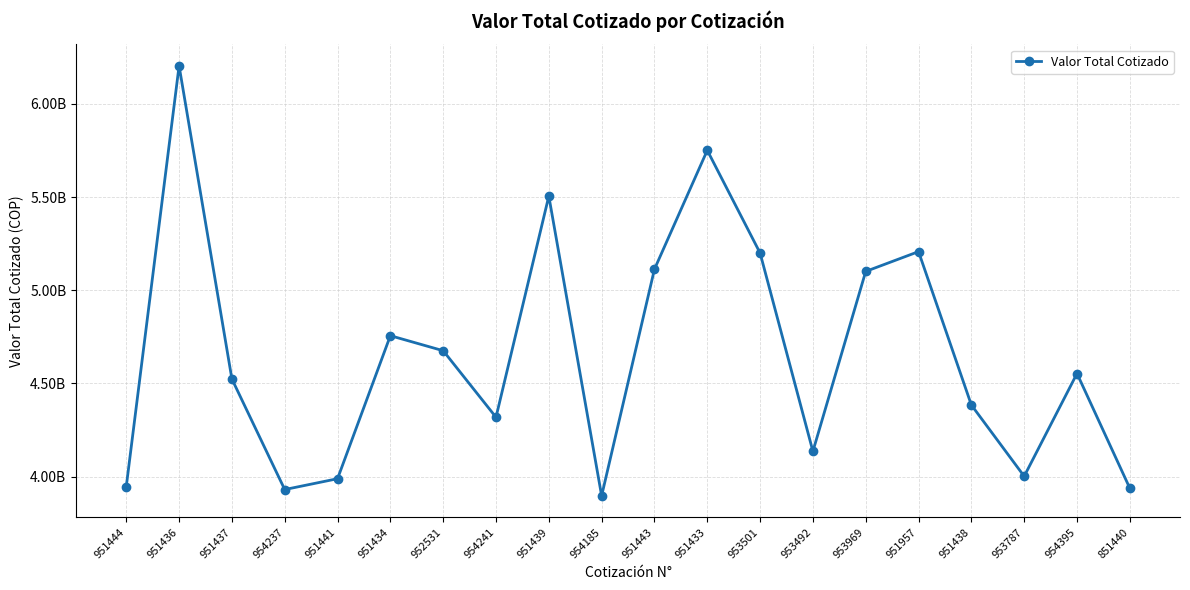

Is this an area chart (filled region under the line)?

No